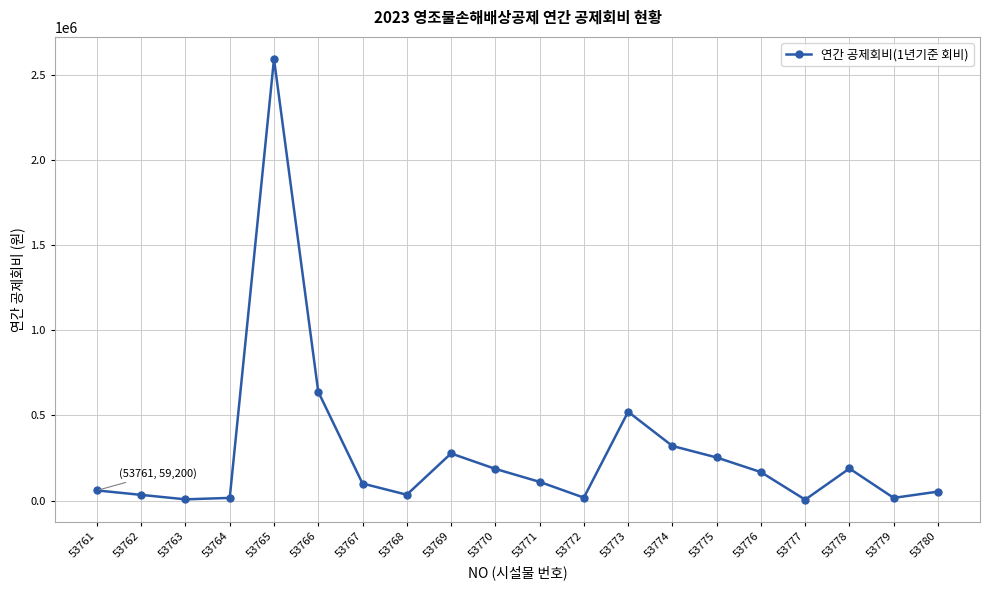

Where is the first local maximum?

53765